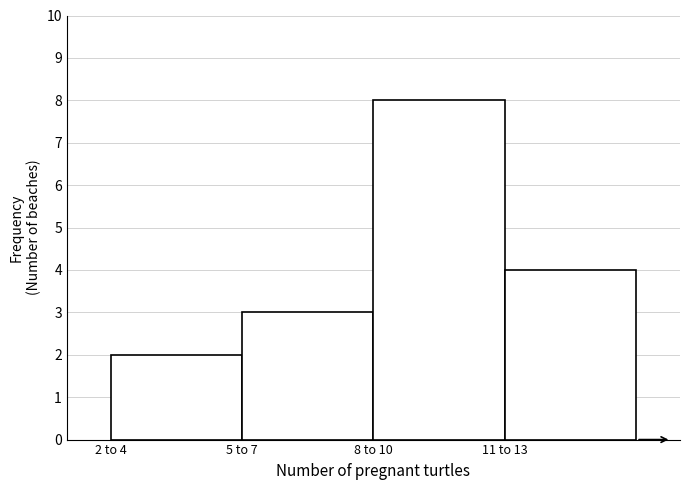

Reading right to left, transcribe all the data shown in this chart.

4	8	3	2